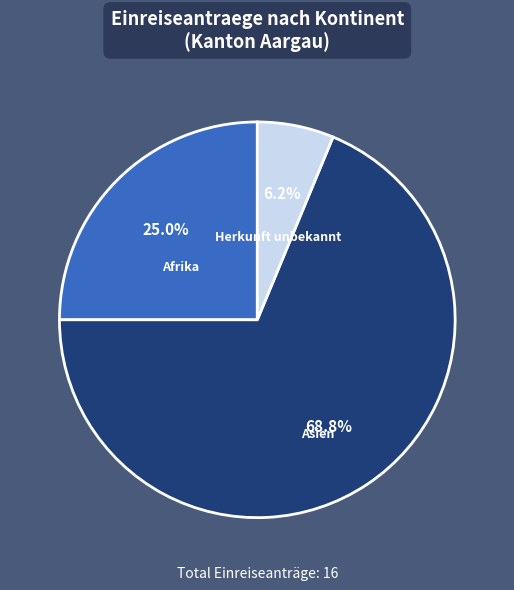

Which category has the smallest portion of the pie?

Herkunft unbekannt